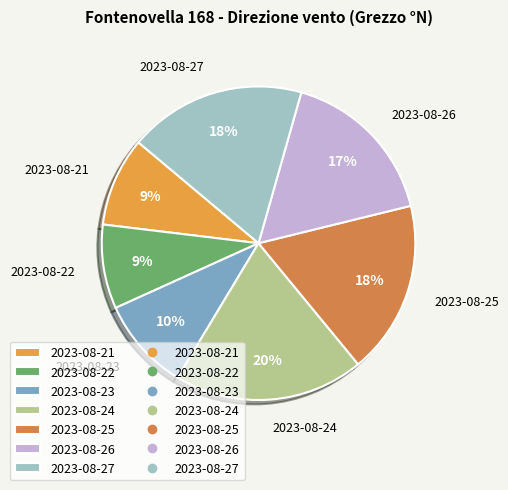

What is the ratio of the value at 2023-08-25 to the value at 2023-08-27?

1.0